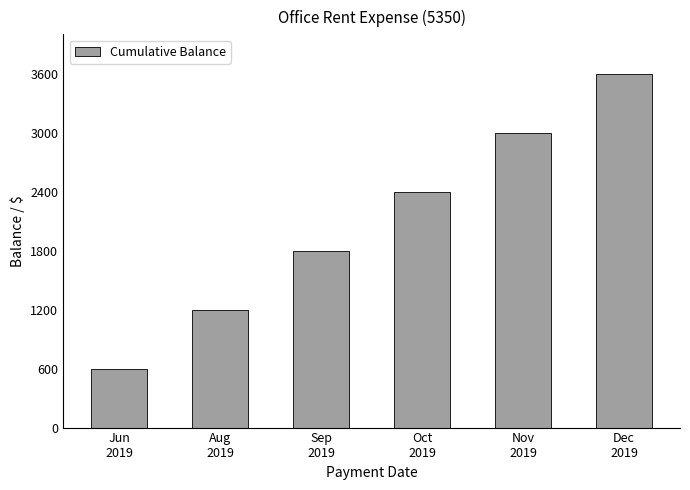

Approximately how many times larger is the value at Oct
2019 compared to Sep
2019?

1.3